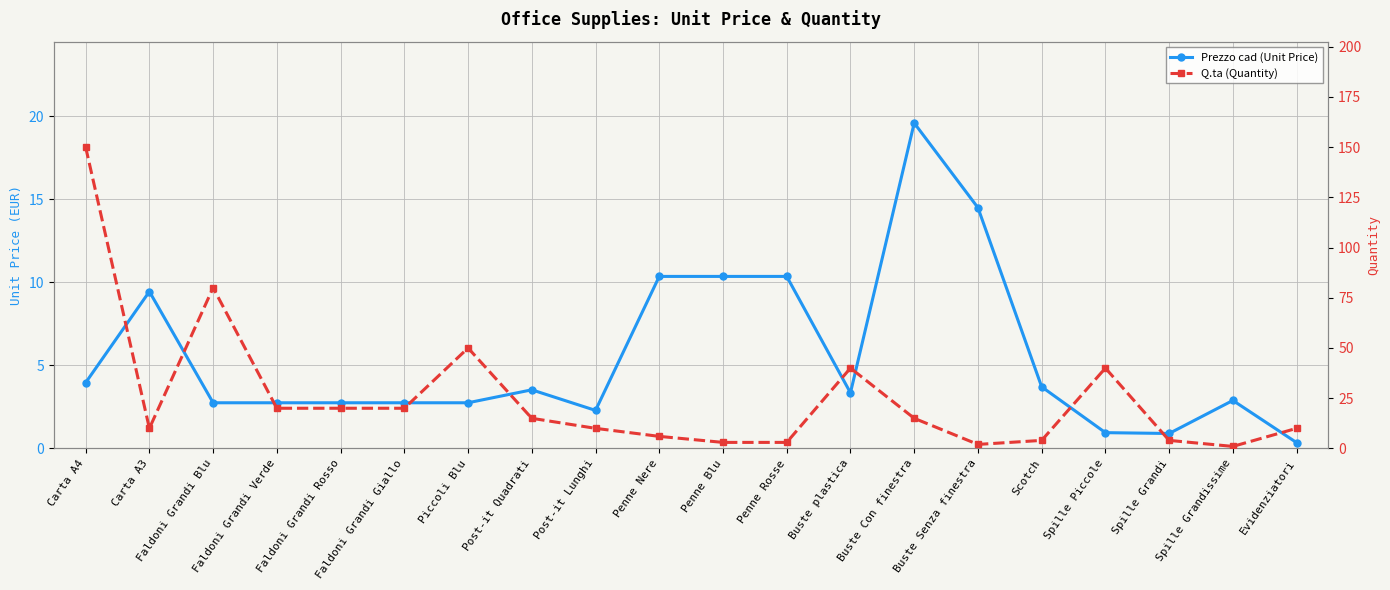

Reading left to right, what are all the values shown in this chart?

Prezzo cad (Unit Price): 4.0	9.4	2.8	2.8	2.8	2.8	2.8	3.5	2.3	10.4	10.4	10.4	3.4	19.6	14.5	3.7	0.9	0.9	2.9	0.3
Q.ta (Quantity): 150.0	10.0	80.0	20.0	20.0	20.0	50.0	15.0	10.0	6.0	3.0	3.0	40.0	15.0	2.0	4.0	40.0	4.0	1.0	10.0